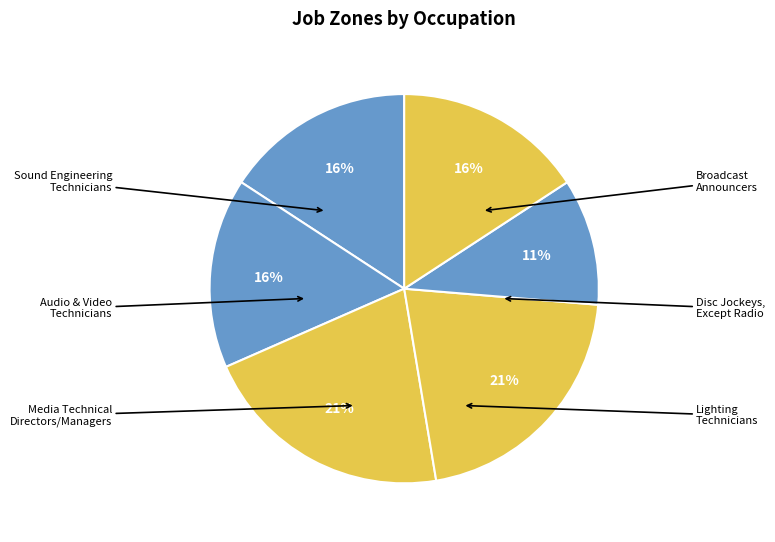

Count the number of slices in the pie.

6